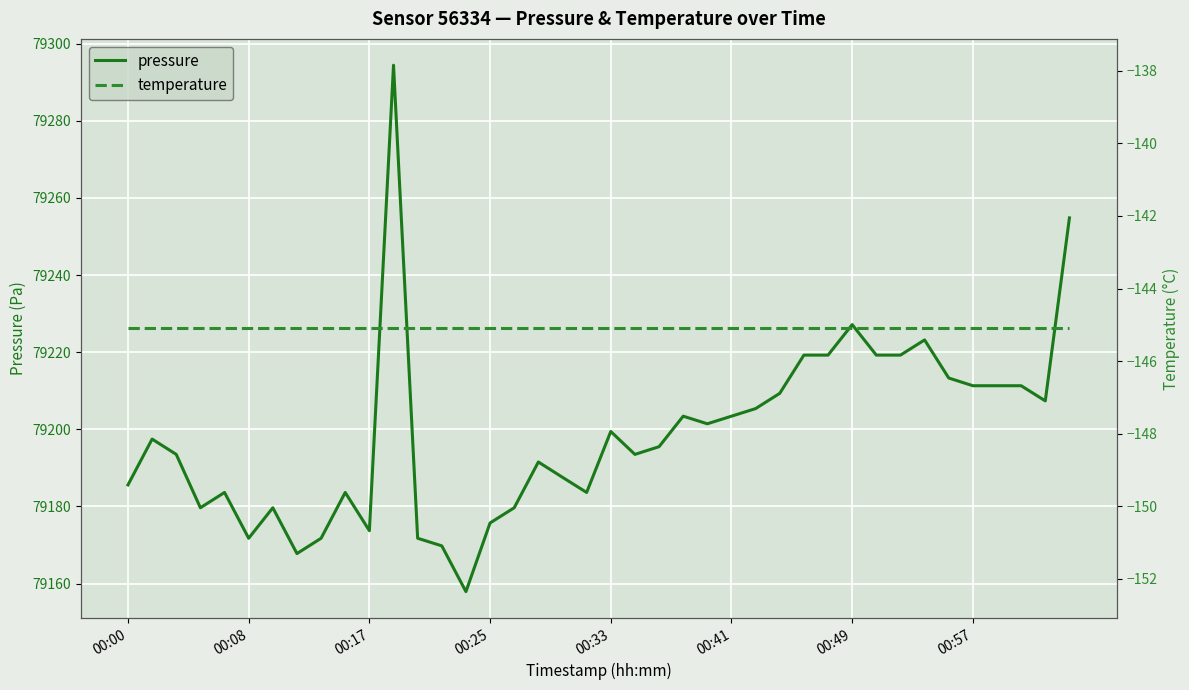

What is the smallest value displayed?

-145.1